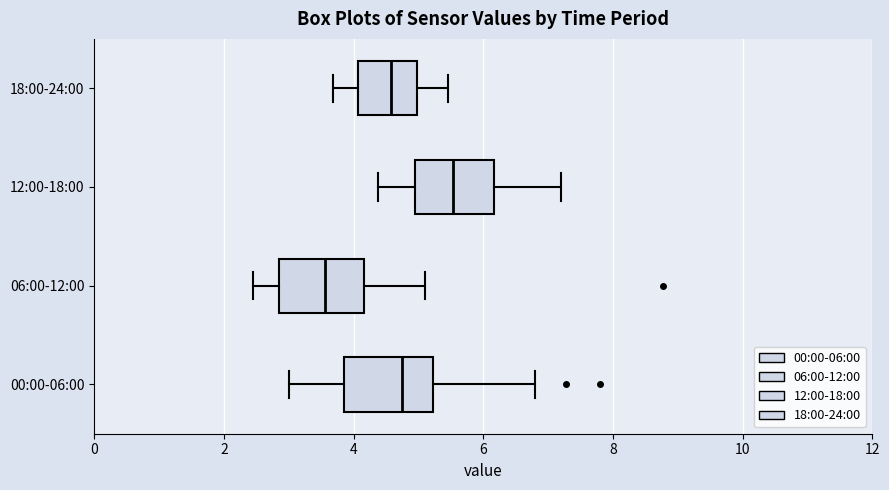

Reading bottom to top, read every box against the x-axis: the position of its median line, the range the box covers, and the ends of its whiskers. The values are not printed on the chart, so give them approximately, as read against the axis.

00:00-06:00: median 4.8, box 3.8 to 5.2, whiskers 3.0 to 6.8
06:00-12:00: median 3.6, box 2.8 to 4.2, whiskers 2.4 to 5.2
12:00-18:00: median 5.6, box 5.0 to 6.2, whiskers 4.4 to 7.2
18:00-24:00: median 4.6, box 4.0 to 5.0, whiskers 3.6 to 5.4